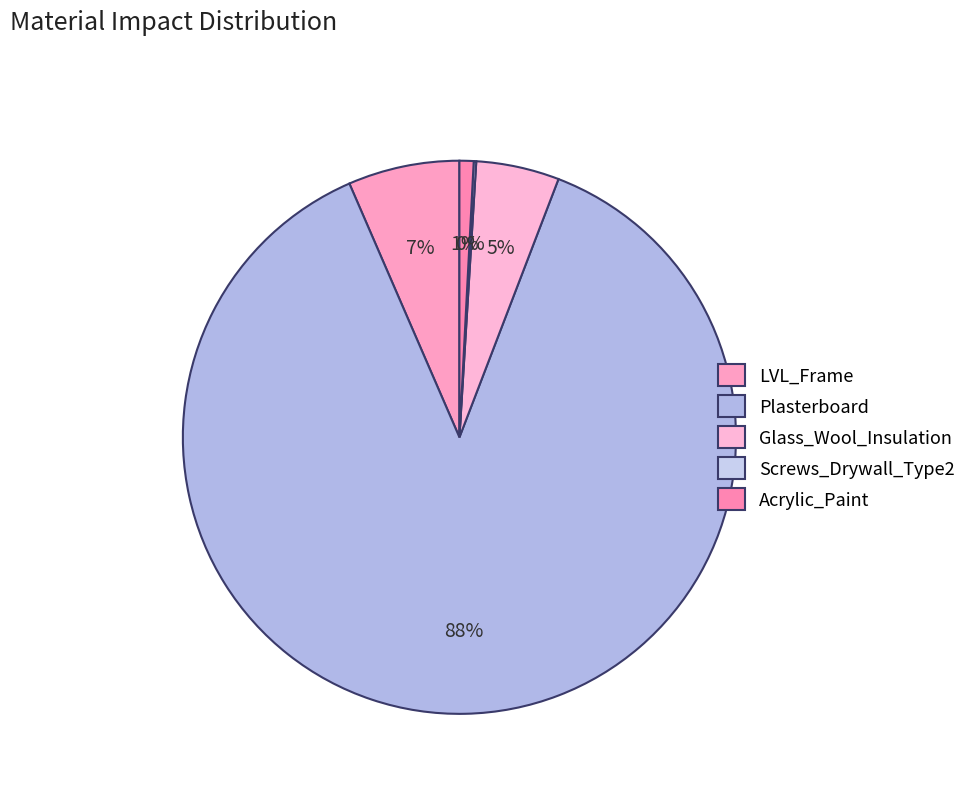

Between Plasterboard and Screws_Drywall_Type2, which is larger?

Plasterboard